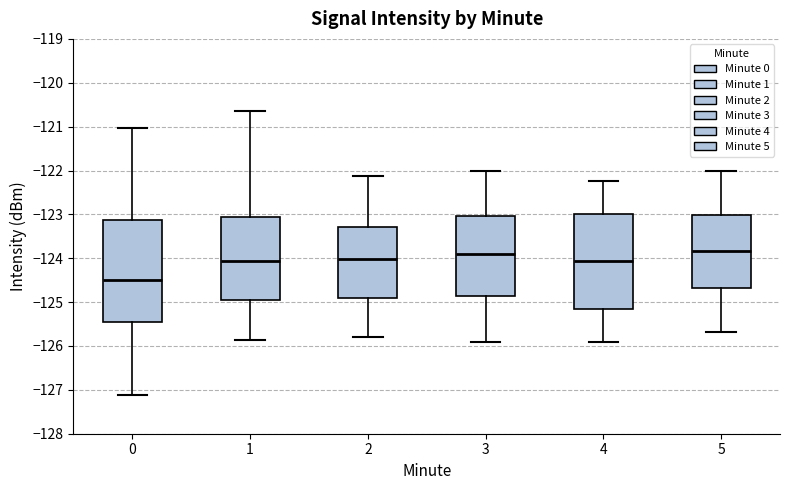

Reading left to right, read every box against the y-axis: the position of its median line, the range the box covers, and the ends of its whiskers. The values are not printed on the chart, so give them approximately, as read against the axis.

0: median -124.5, box -125.5 to -123.1, whiskers -127.1 to -121.0
1: median -124.1, box -125.0 to -123.1, whiskers -125.9 to -120.7
2: median -124.0, box -124.9 to -123.3, whiskers -125.8 to -122.1
3: median -123.9, box -124.9 to -123.0, whiskers -125.9 to -122.0
4: median -124.1, box -125.2 to -123.0, whiskers -125.9 to -122.2
5: median -123.8, box -124.7 to -123.0, whiskers -125.7 to -122.0